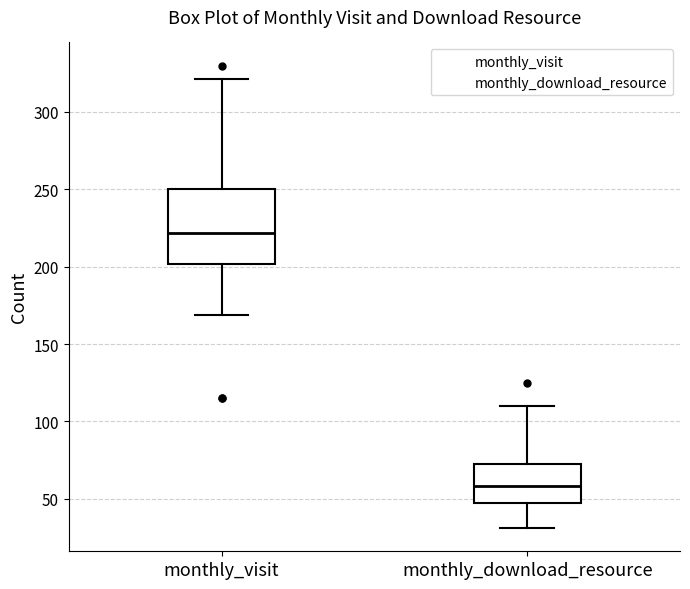

Which box has the highest median line?

monthly_visit